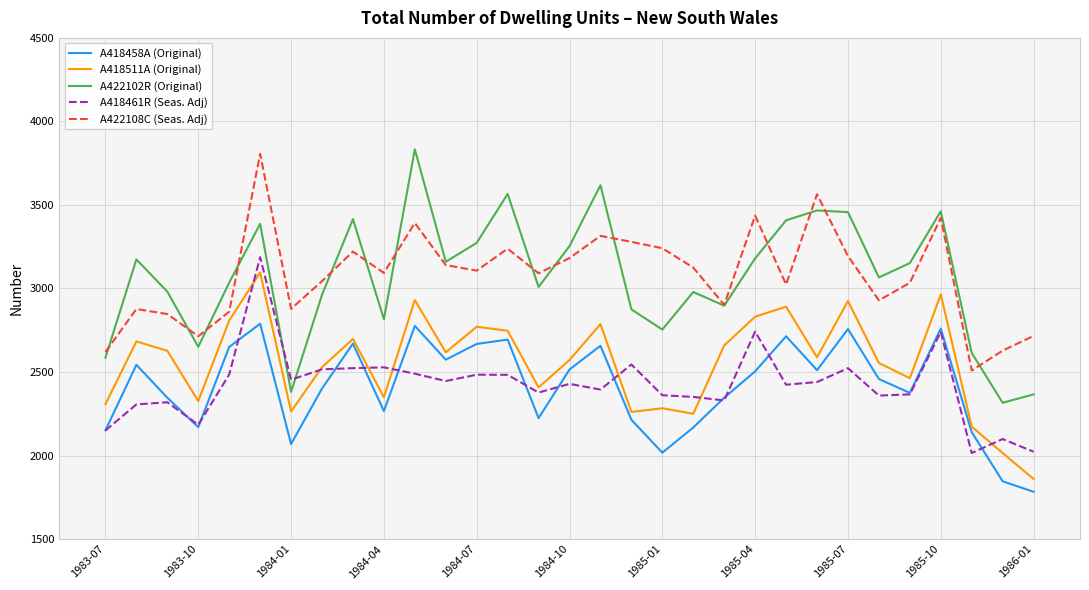

Which series has the widest spread of values?

A422102R (Original)